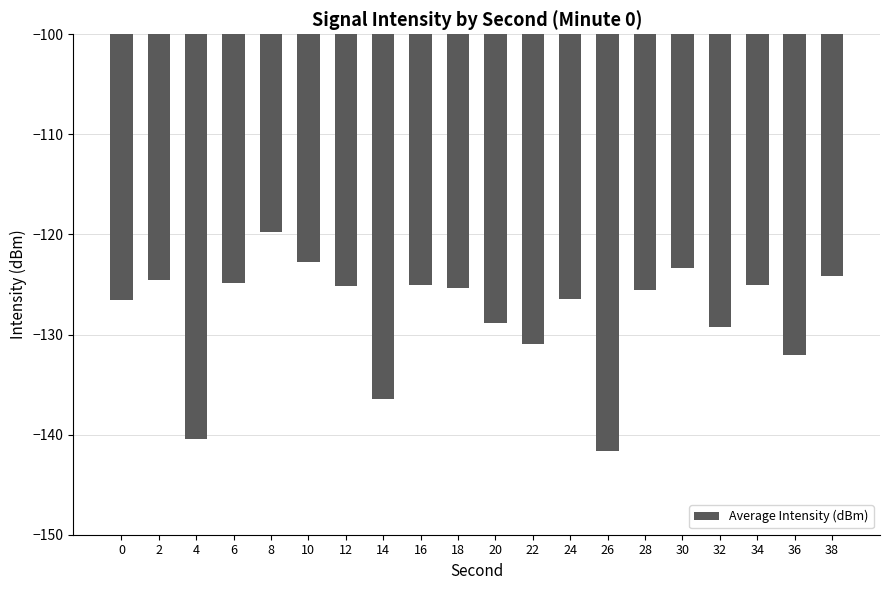

Are the bars horizontal?

No